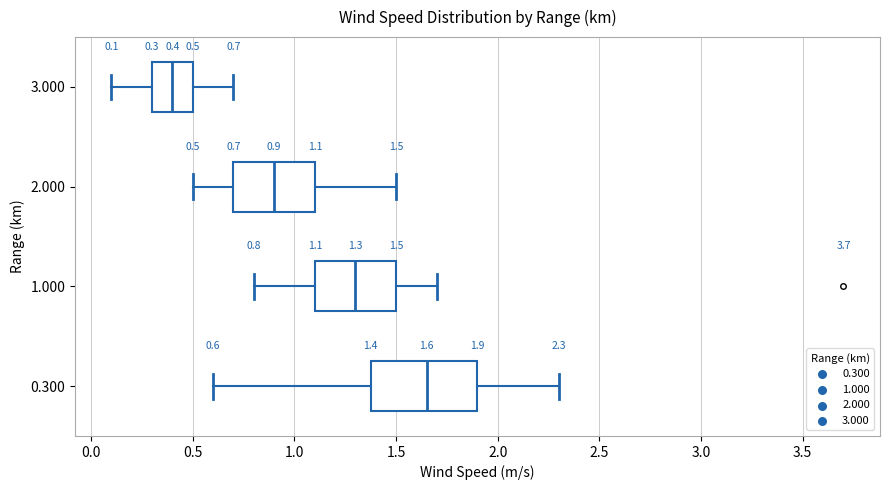

Which box is the widest, from its left edge to its right edge?

0.300